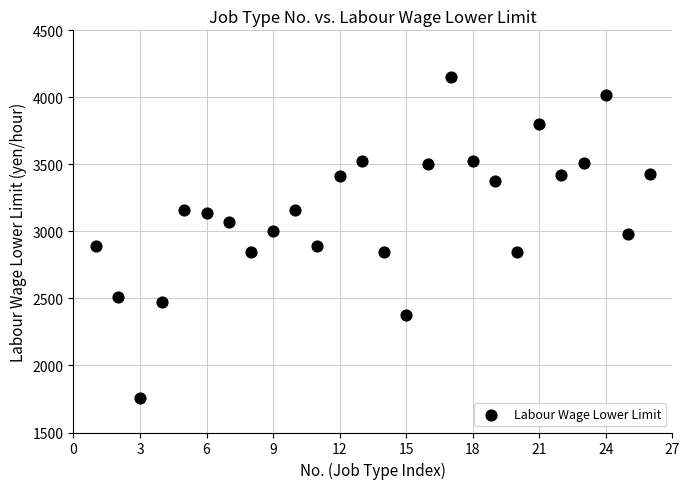

What is the range of Y values (max minus min)?

2397